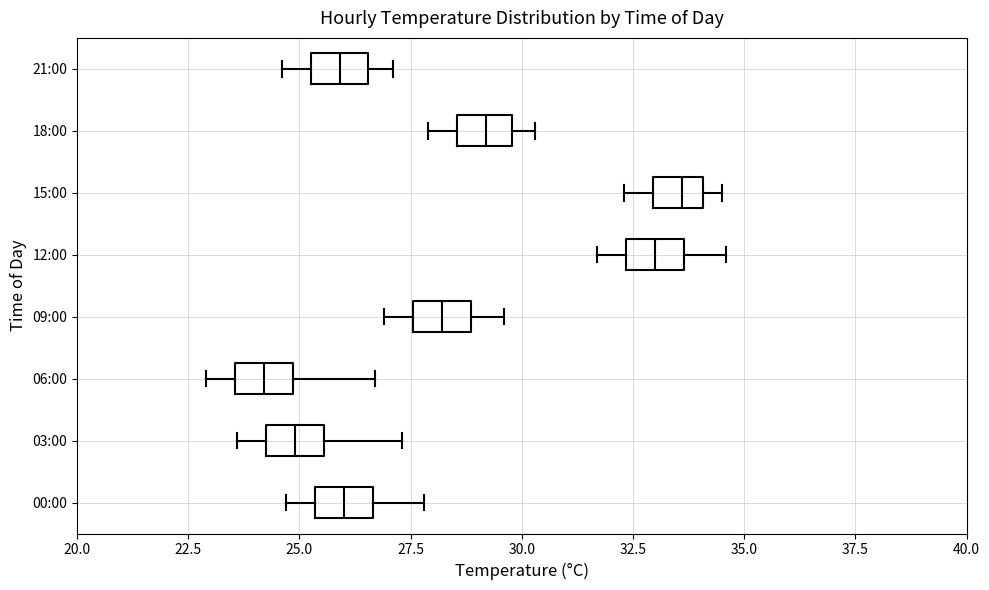

Reading bottom to top, read every box against the x-axis: the position of its median line, the range the box covers, and the ends of its whiskers. The values are not printed on the chart, so give them approximately, as read against the axis.

00:00: median 26.0, box 25.5 to 26.5, whiskers 24.5 to 28.0
03:00: median 25.0, box 24.5 to 25.5, whiskers 23.5 to 27.5
06:00: median 24.0, box 23.5 to 25.0, whiskers 23.0 to 26.5
09:00: median 28.0, box 27.5 to 29.0, whiskers 27.0 to 29.5
12:00: median 33.0, box 32.5 to 33.5, whiskers 31.5 to 34.5
15:00: median 33.5, box 33.0 to 34.0, whiskers 32.5 to 34.5
18:00: median 29.0, box 28.5 to 30.0, whiskers 28.0 to 30.5
21:00: median 26.0, box 25.5 to 26.5, whiskers 24.5 to 27.0